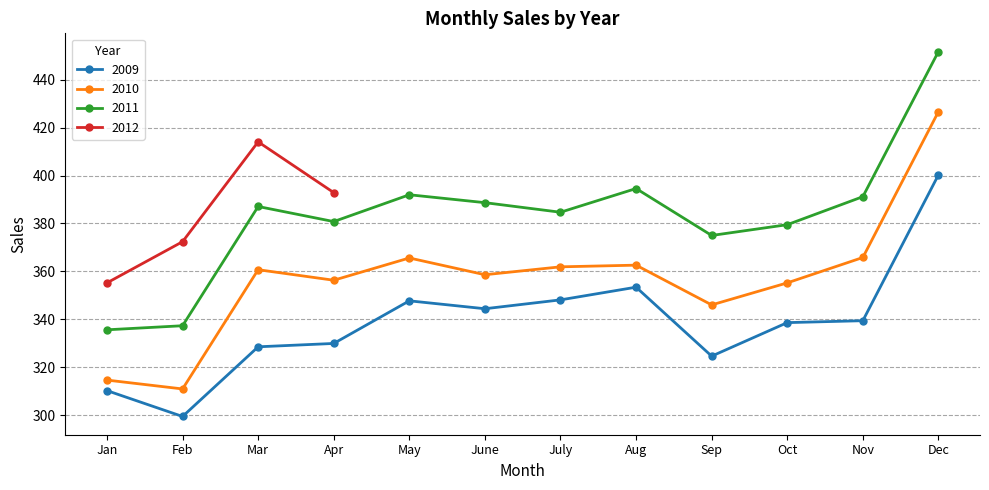

What is the minimum value shown in the chart?

299.4